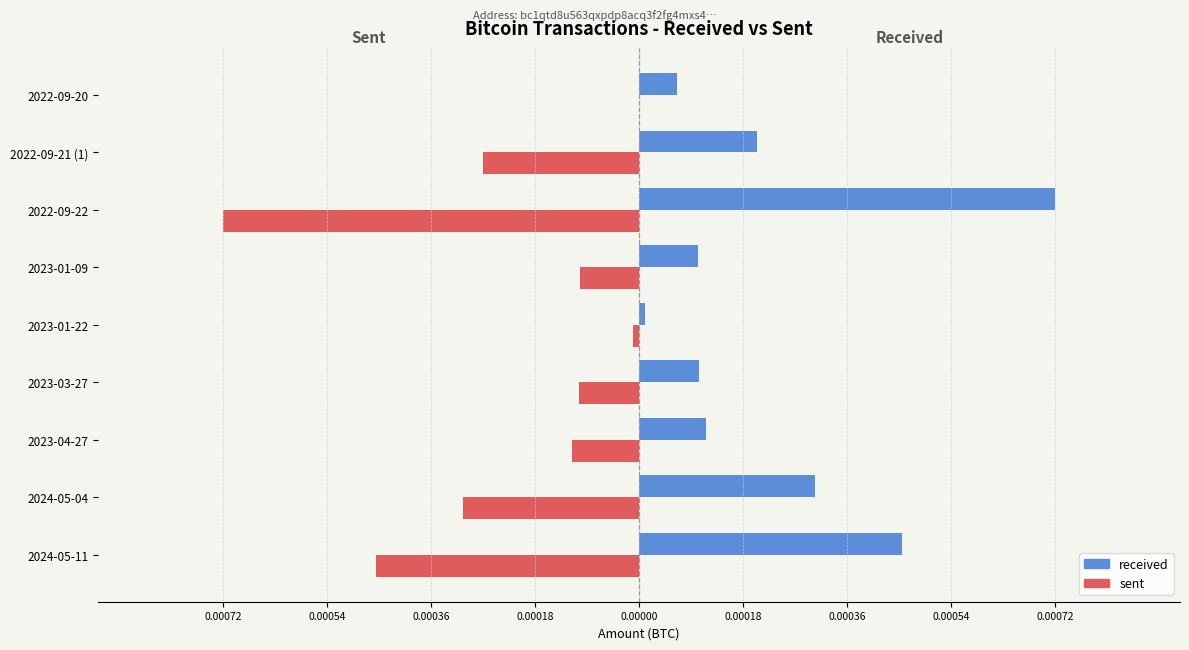

What are all the series names shown in the legend?

received, sent